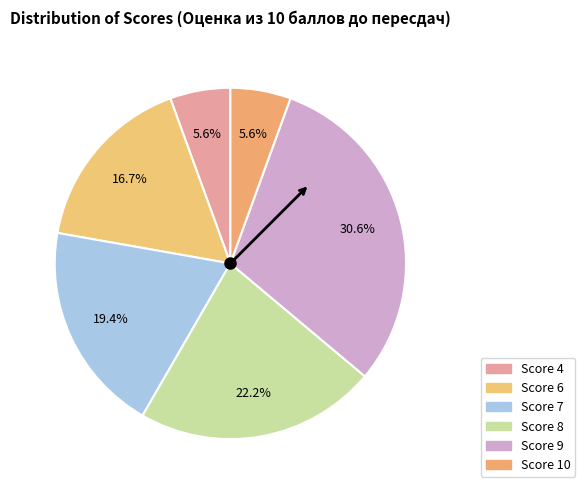

Rank the categories by value from lowest to highest.

4, 10, 6, 7, 8, 9